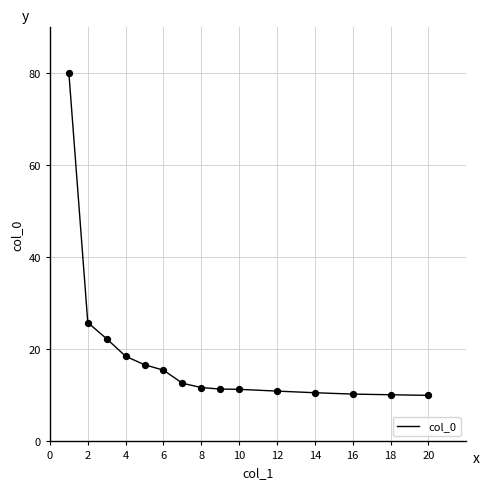

What is the smallest value displayed?

10.0